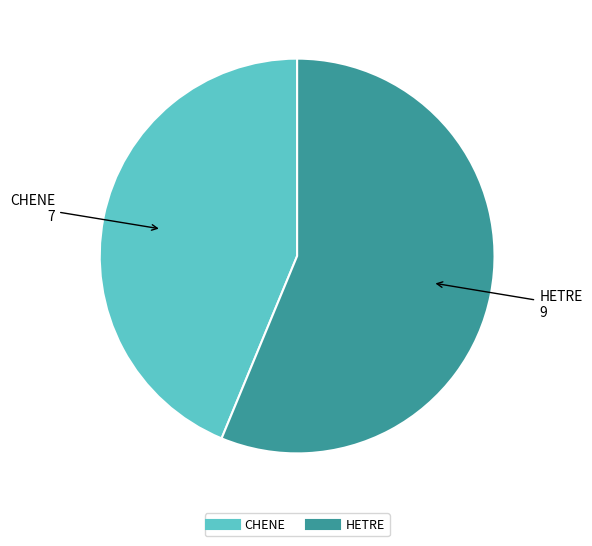

Rank the categories by value from highest to lowest.

HETRE, CHENE